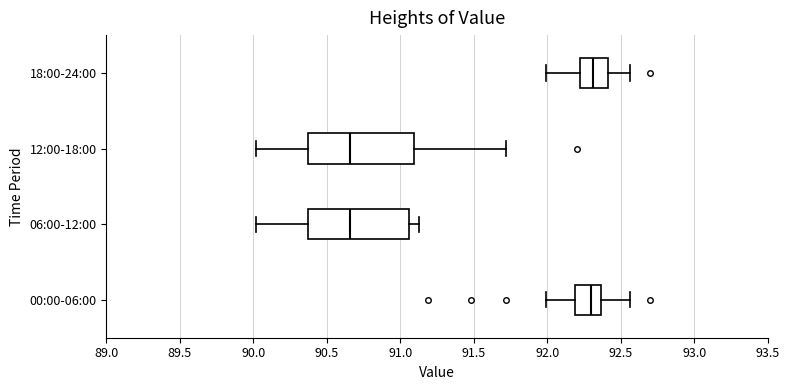

Reading bottom to top, read every box against the x-axis: the position of its median line, the range the box covers, and the ends of its whiskers. The values are not printed on the chart, so give them approximately, as read against the axis.

00:00-06:00: median 92.30, box 92.20 to 92.35, whiskers 92.00 to 92.55
06:00-12:00: median 90.65, box 90.35 to 91.05, whiskers 90.00 to 91.15
12:00-18:00: median 90.65, box 90.35 to 91.10, whiskers 90.00 to 91.70
18:00-24:00: median 92.30, box 92.20 to 92.40, whiskers 92.00 to 92.55